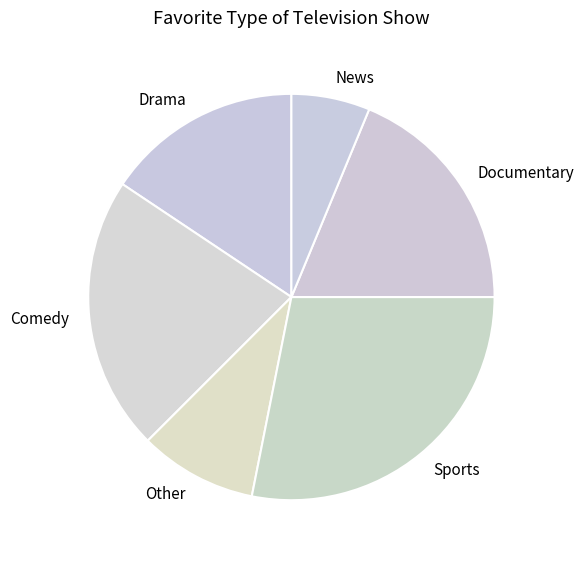

Count the number of slices in the pie.

6